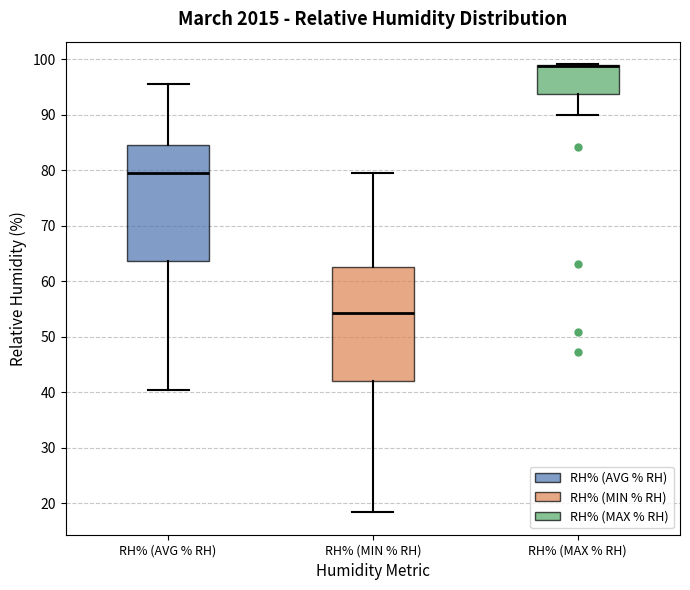

Reading left to right, transcribe this box plot: for each box, give where its median line is, the range the box spans, and where its two whiskers end, as read against the y-axis. The values are not printed on the chart, so give them approximately, as read against the axis.

RH% (AVG % RH): median 79, box 64 to 85, whiskers 41 to 96
RH% (MIN % RH): median 54, box 42 to 63, whiskers 18 to 80
RH% (MAX % RH): median 99 (drawn on the box's upper edge), box 94 to 99, whiskers 90 to 99